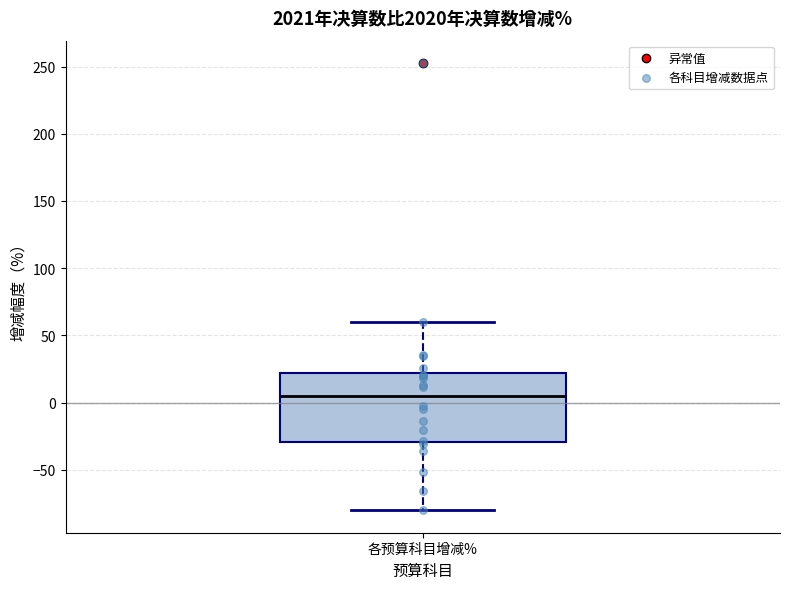

Where does the upper whisker of the box for 各预算科目增减% end on the y-axis? The values are not printed on the chart, so give them approximately, as read against the axis.

60